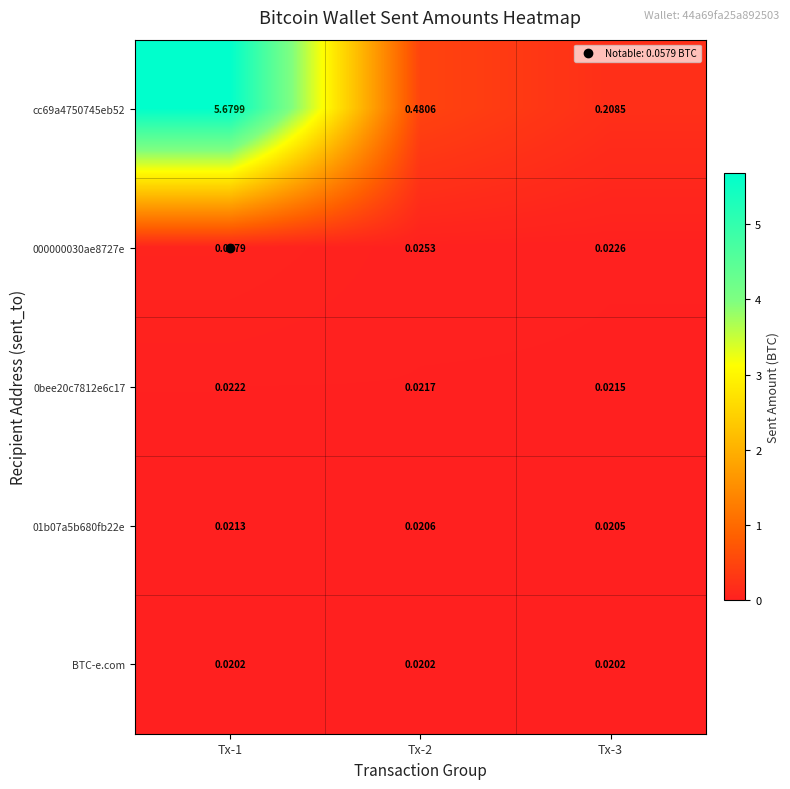

Which series has the largest range (max minus min)?

cc69a4750745eb52